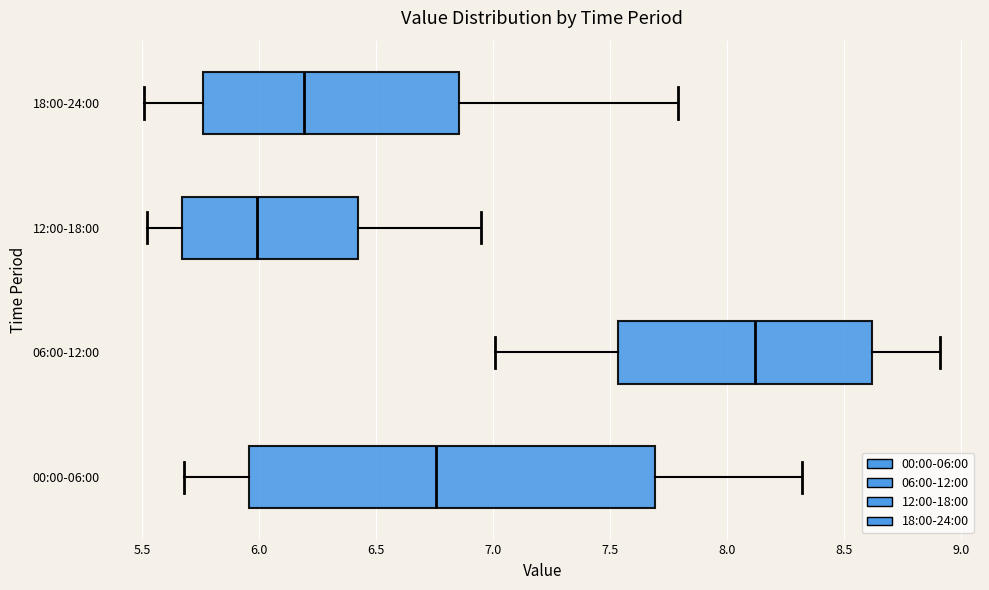

Where is the left edge of the box for 06:00-12:00 on the x-axis? The values are not printed on the chart, so give them approximately, as read against the axis.

7.55